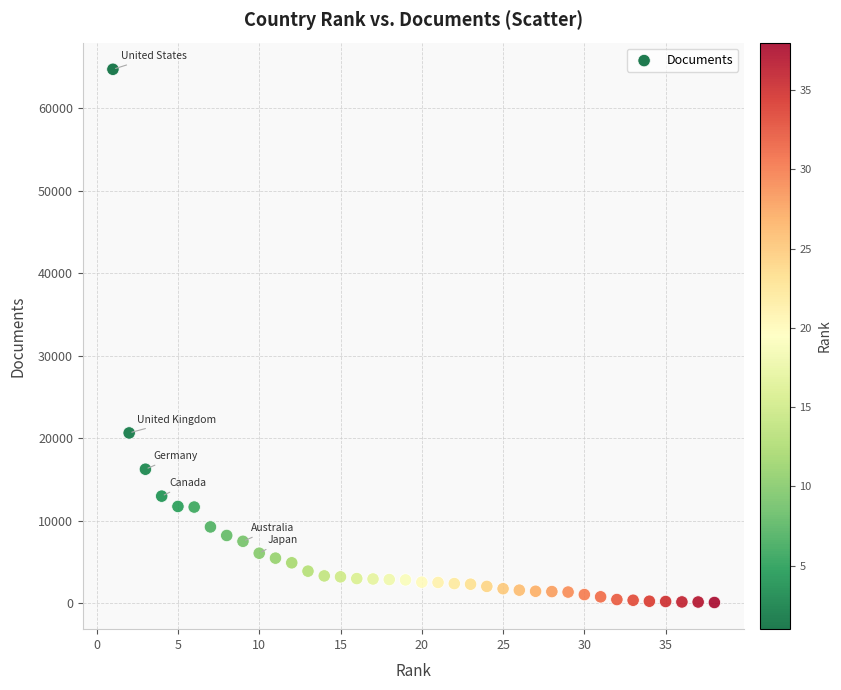

What is the range of Y values (max minus min)?

64637